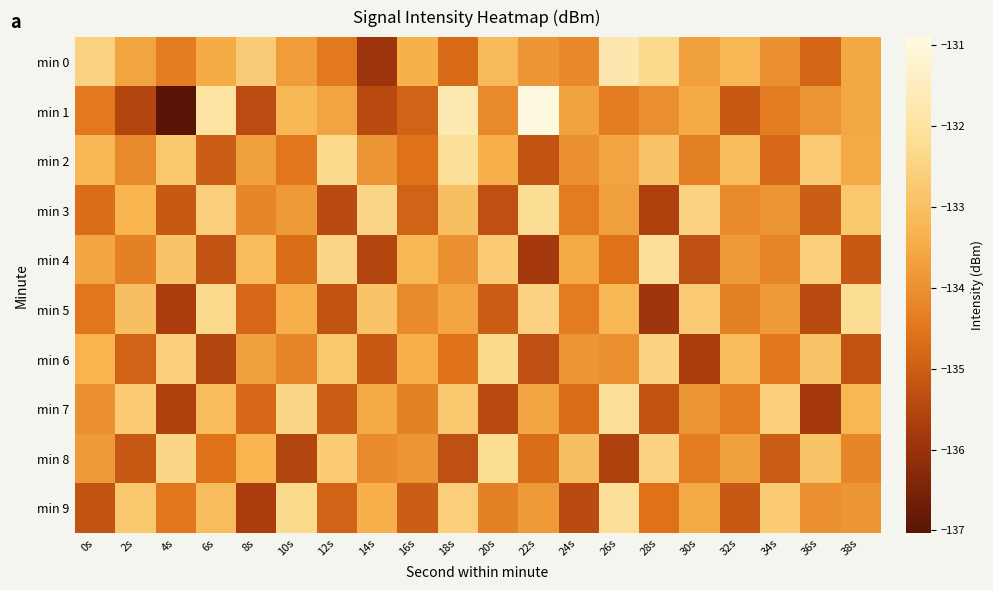

At which category does the chart reach its minimum across all series?

4s